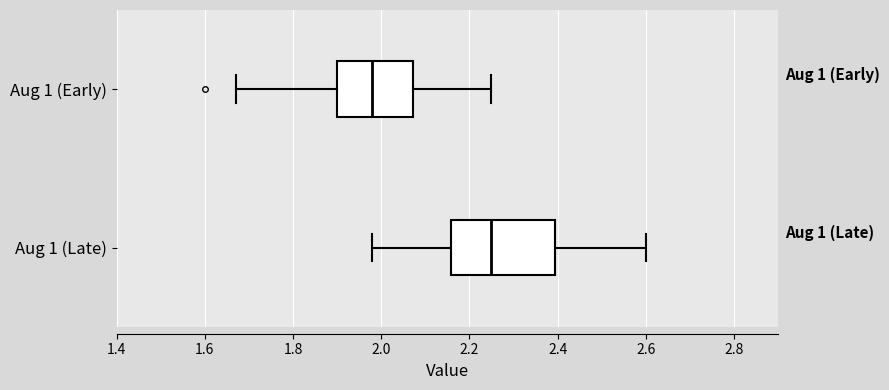

Where is the right edge of the box for Aug 1 (Early) on the x-axis? The values are not printed on the chart, so give them approximately, as read against the axis.

2.08